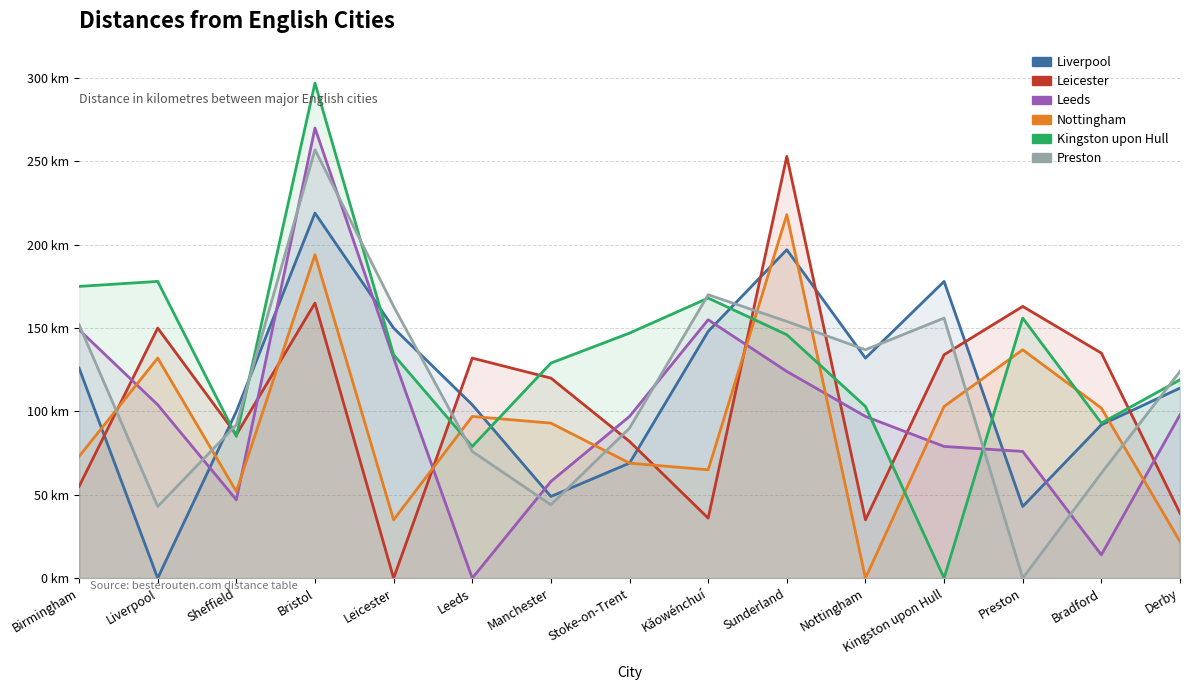

Where is the first local maximum for Leeds?

Bristol